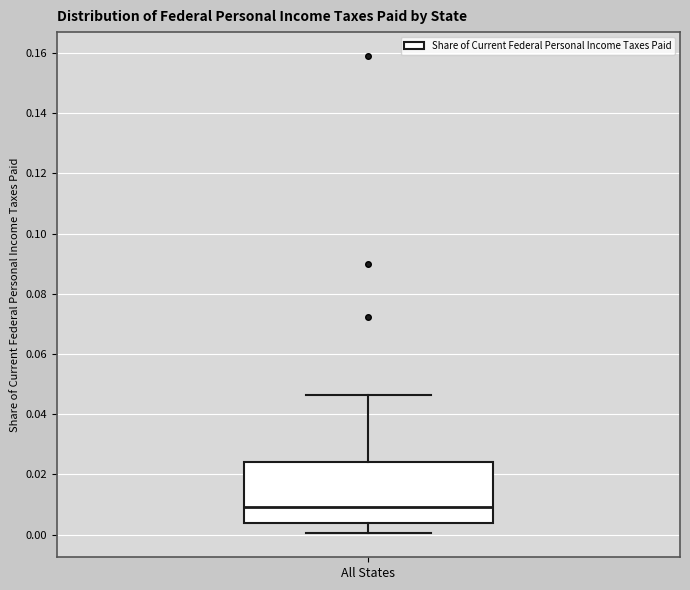

Read this box plot against the y-axis: the position of the median line, the range covered by the box, and the ends of both whiskers. The values are not printed on the chart, so give them approximately, as read against the axis.

median 0.010, box 0.004 to 0.024, whiskers 0.000 to 0.046